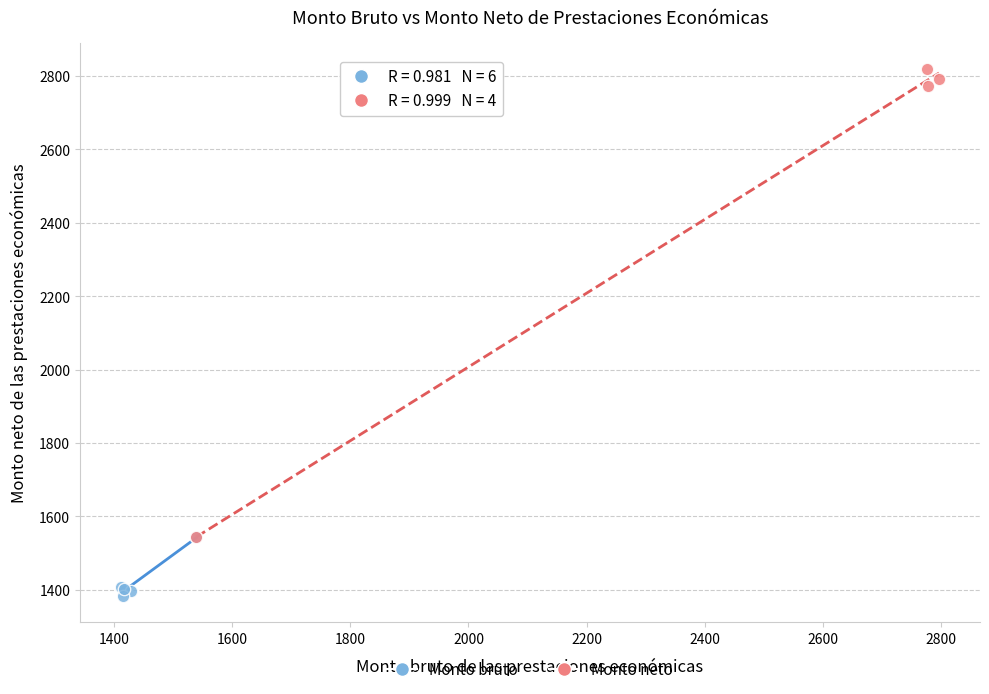

Which series reaches the minimum Y coordinate?

Monto bruto